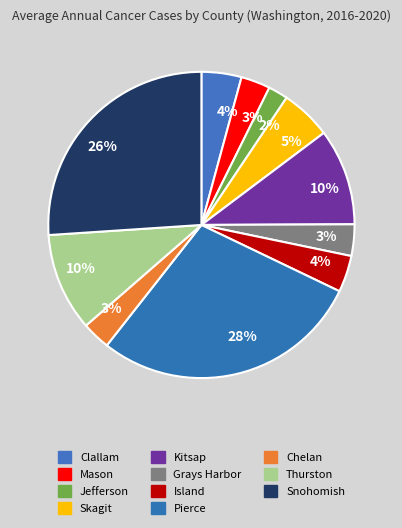

Count the number of slices in the pie.

11